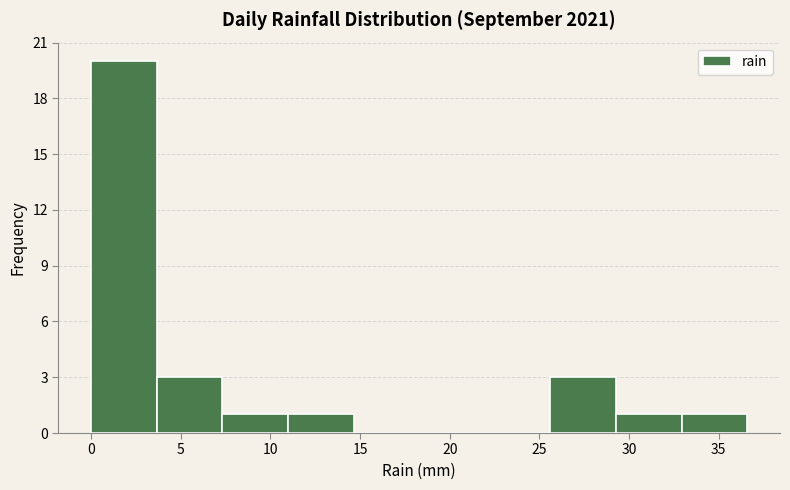

Reading left to right, list every bar in this chart as the range it spans on the x-axis followed by its height. Neither the bar edges nor the heights are printed on the chart, so give them approximately, as read against the axes.

0.0 to 3.5: 20
3.5 to 7.5: 3
7.5 to 11.0: 1
11.0 to 14.5: 1
14.5 to 18.5: 0
18.5 to 22.0: 0
22.0 to 25.5: 0
25.5 to 29.5: 3
29.5 to 33.0: 1
33.0 to 36.5: 1